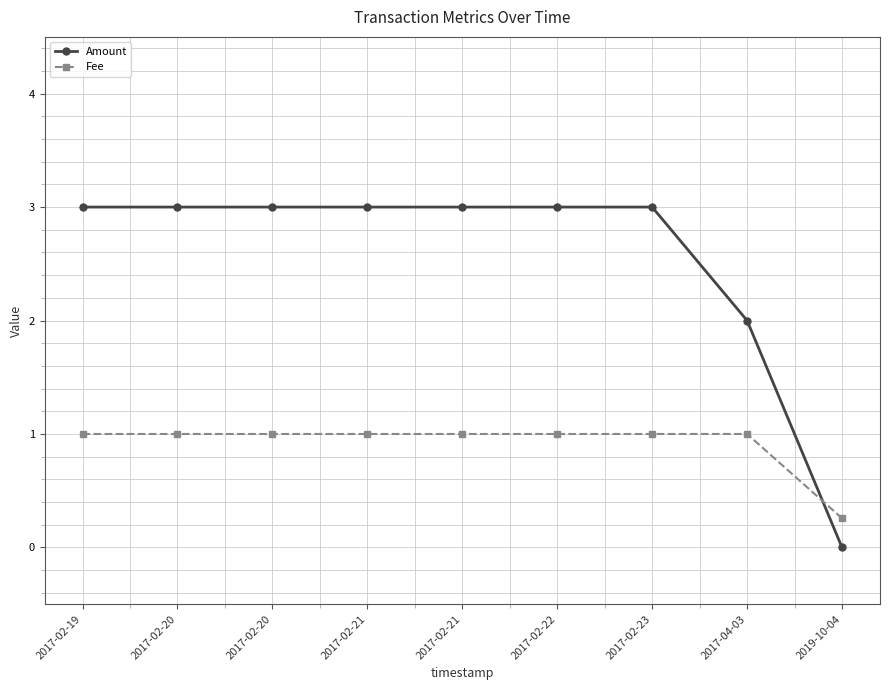

Is this an area chart (filled region under the line)?

No